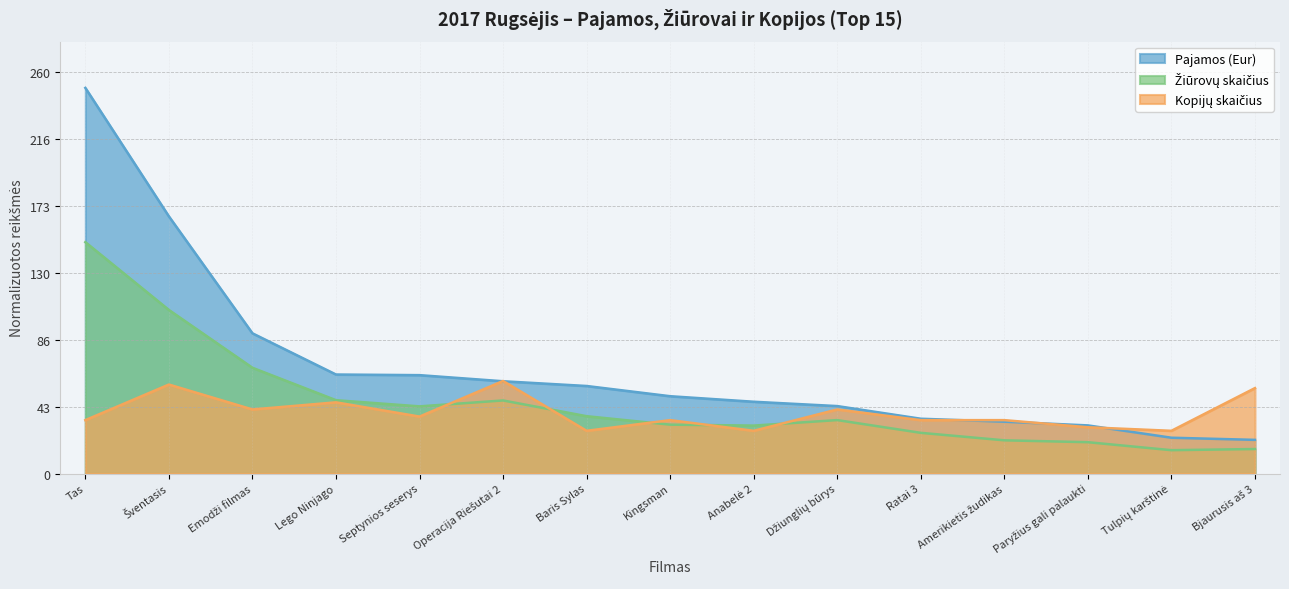

What position from the left is Lego Ninjago?

4